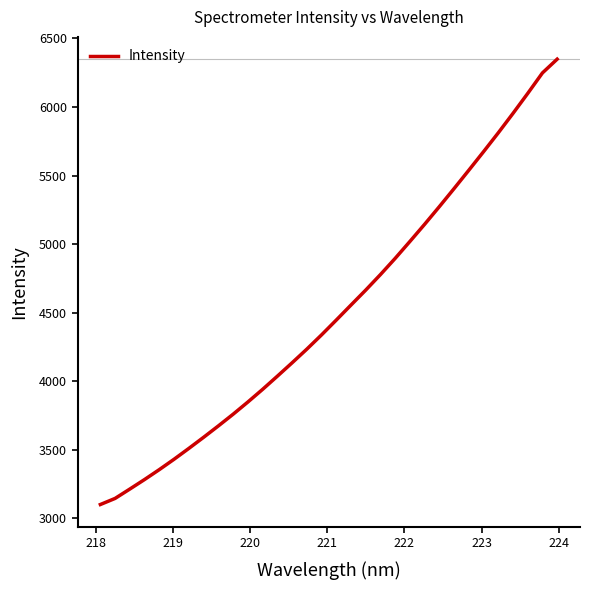

What is the difference between the maximum and minimum values?

3248.0